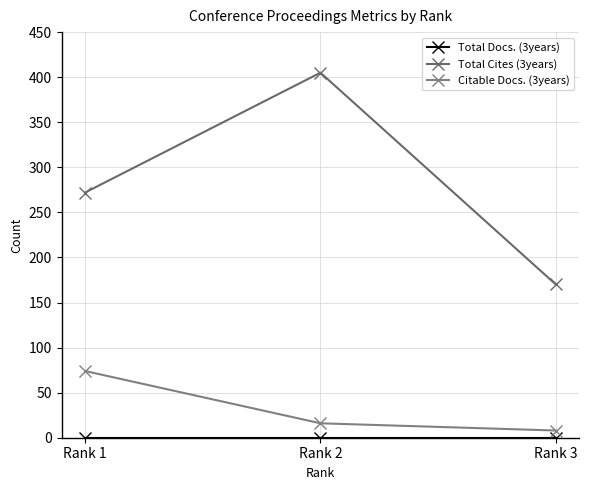

What is the value of the Citable Docs. (3years) point at the 1st from the left?

74